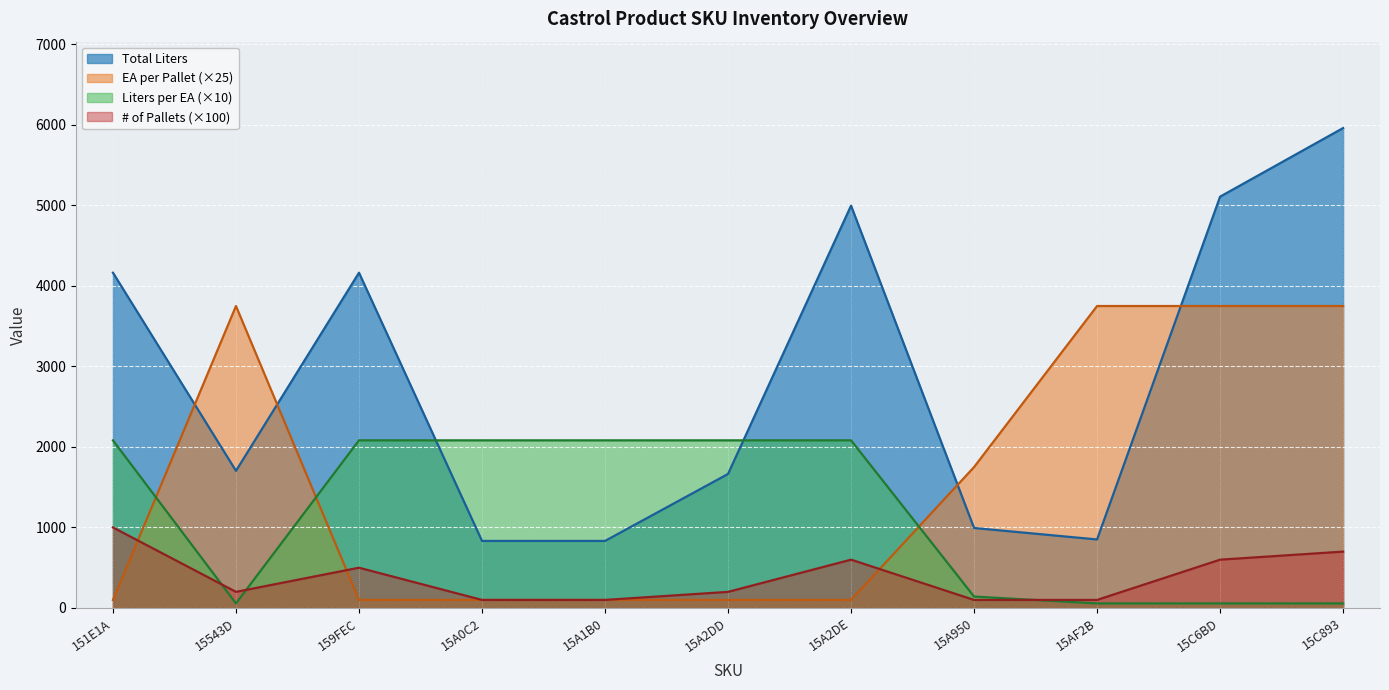

What is the sum of all Liters per EA values?

12859.9